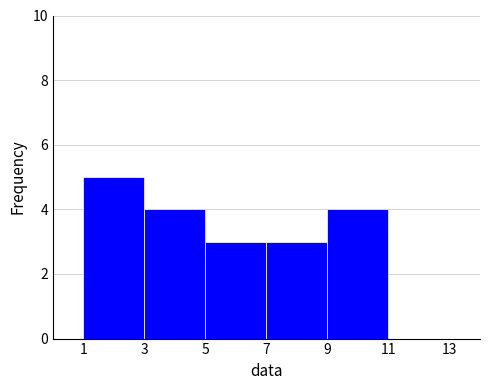

Reading left to right, transcribe this chart: for each bar, give the range it covers on the x-axis and its height. The values are not printed on the chart, so give them approximately, as read against the axis.

1 to 3: 5
3 to 5: 4
5 to 7: 3
7 to 9: 3
9 to 11: 4
11 to 13: 0